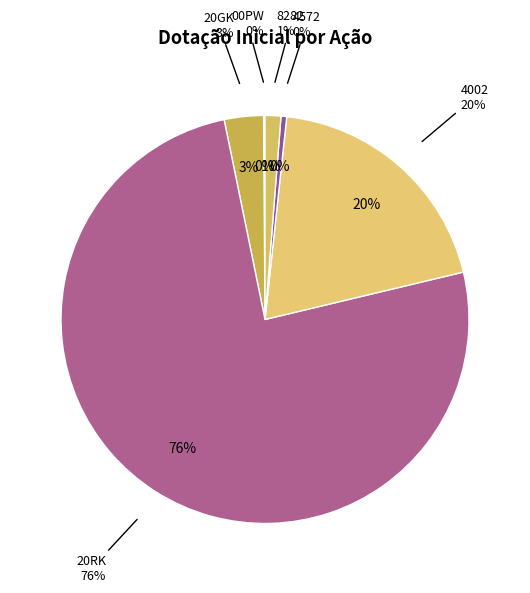

What portion of the pie excludes 8282?

98.7%